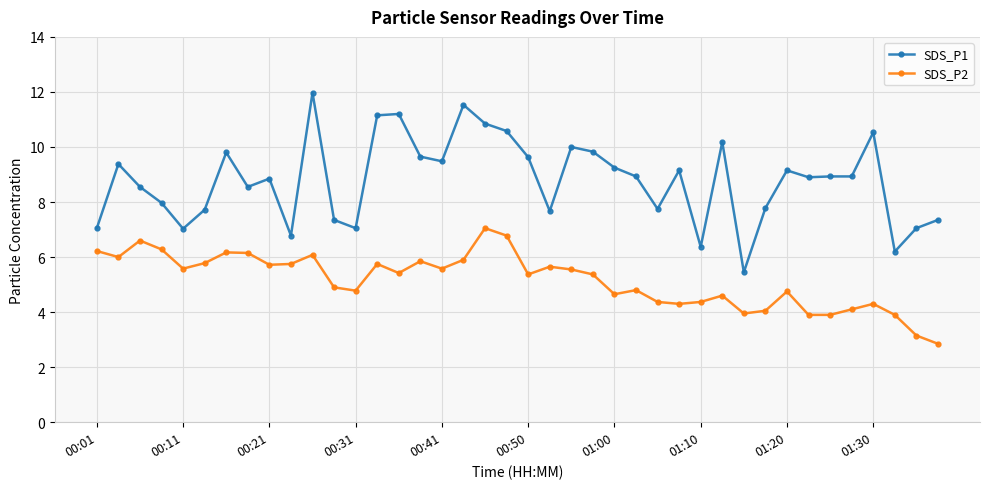

How many values in the SDS_P2 series exceed 5?

22